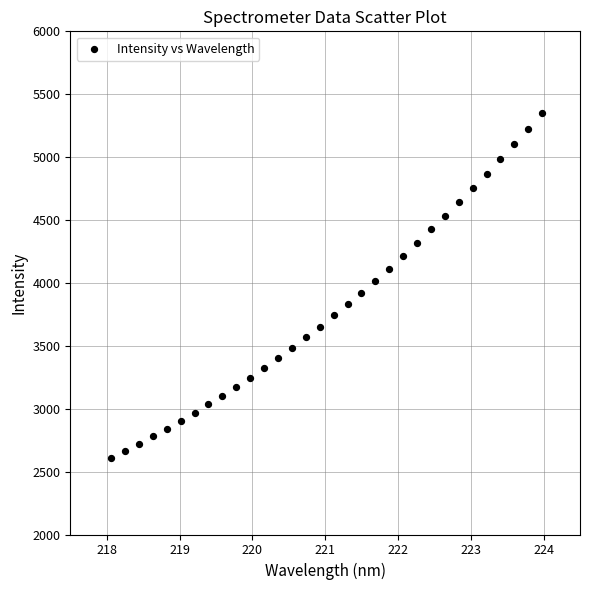

What is the range of X values (max minus min)?

5.9